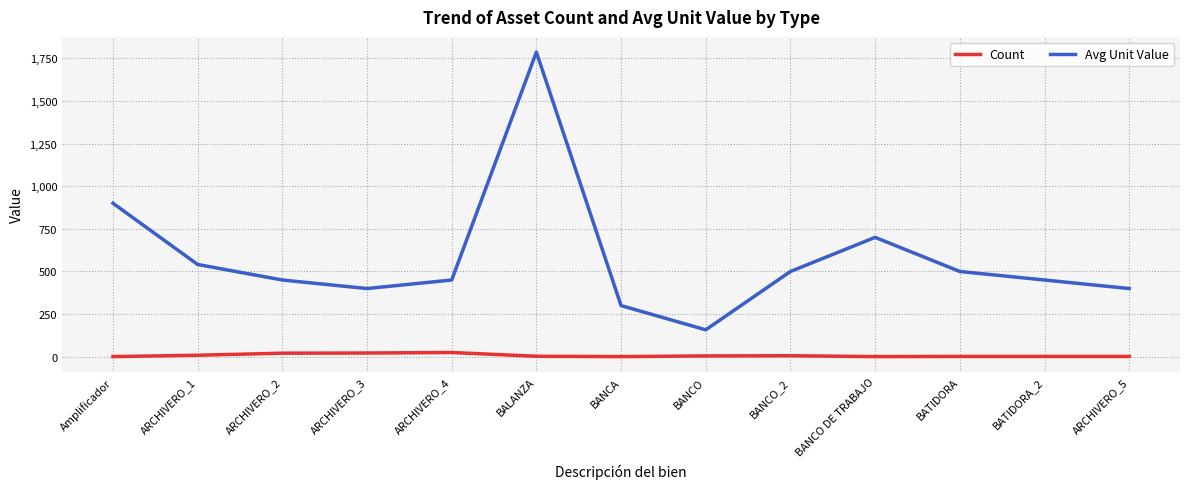

What are all the series names shown in the legend?

Count, Avg Unit Value